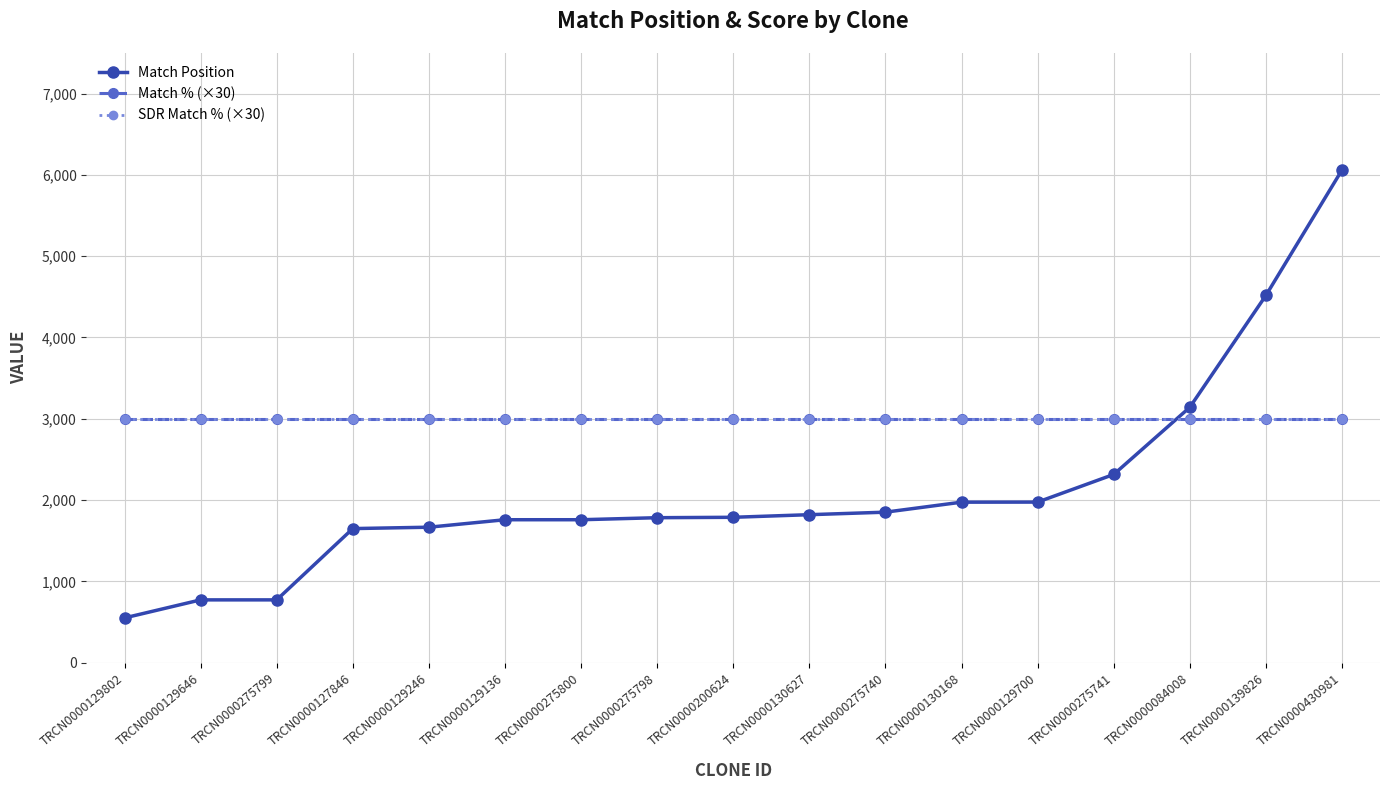

Does the chart have visible grid lines?

Yes